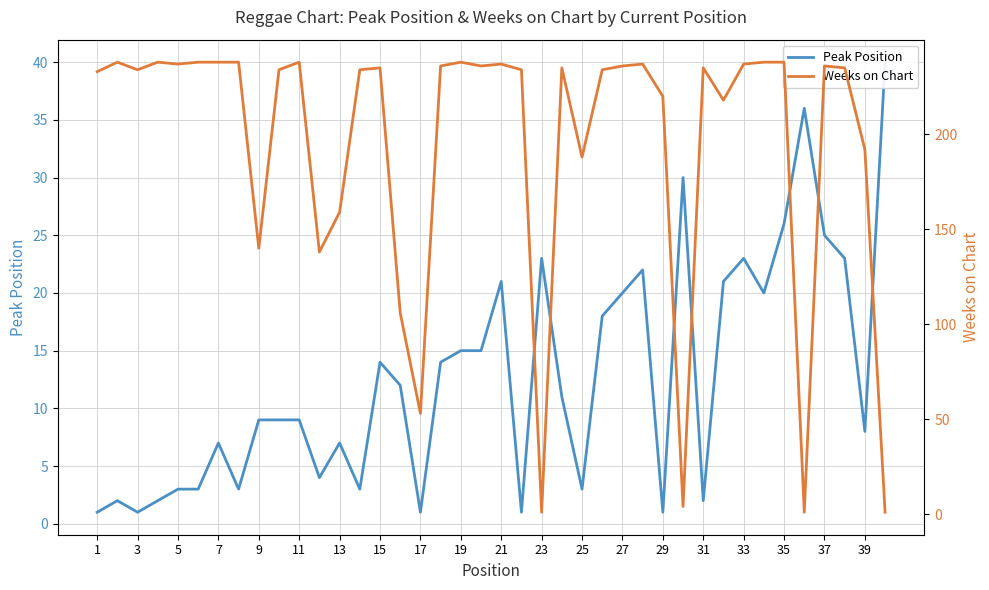

In Weeks on Chart, how many points are lower than both neighbors (excluding endpoints)?

11